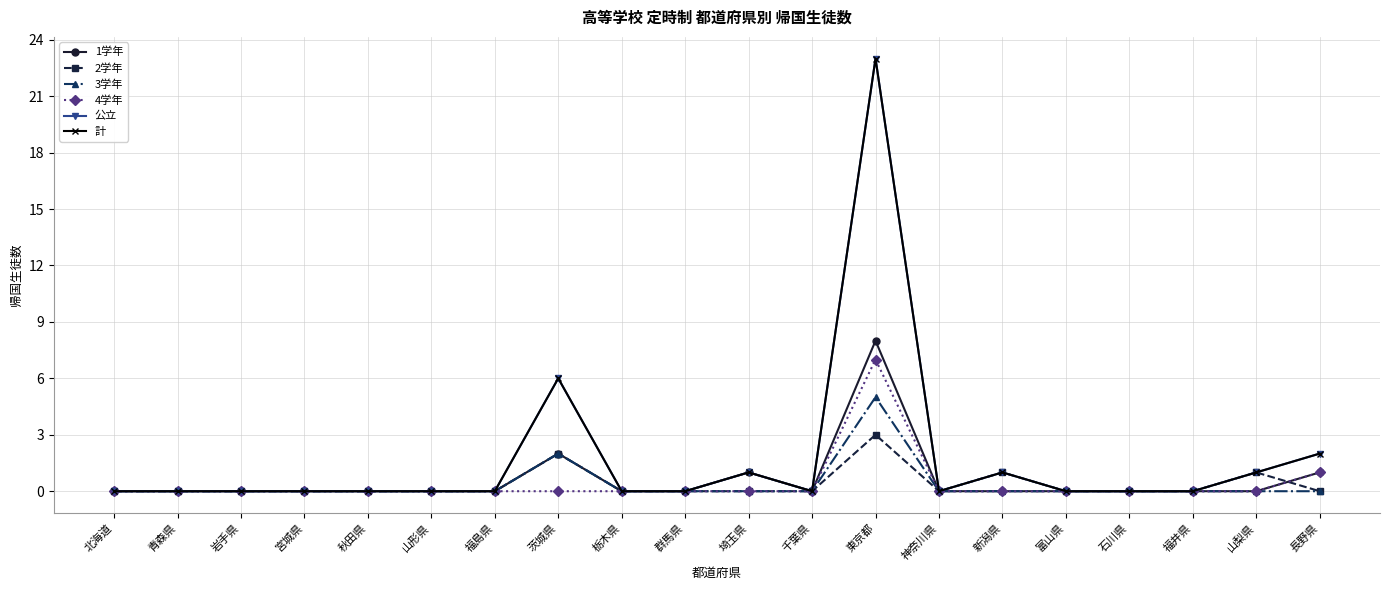

Which category has the lowest value across all series?

北海道